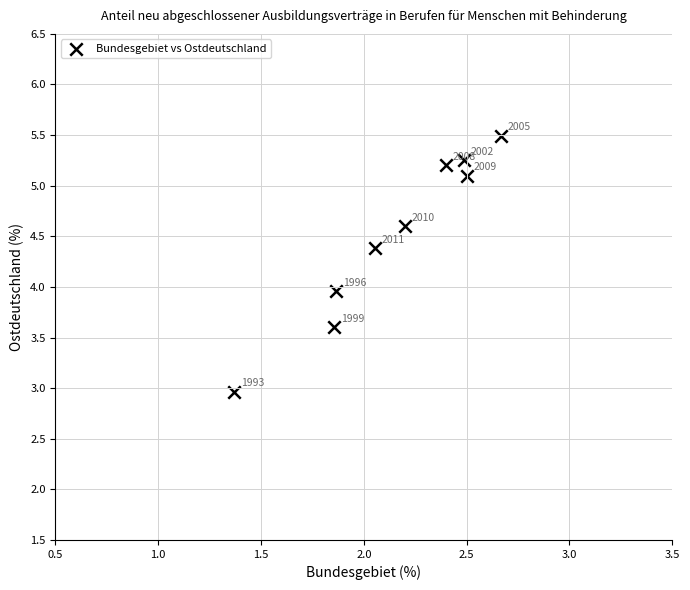

What is the range of X values (max minus min)?

1.3